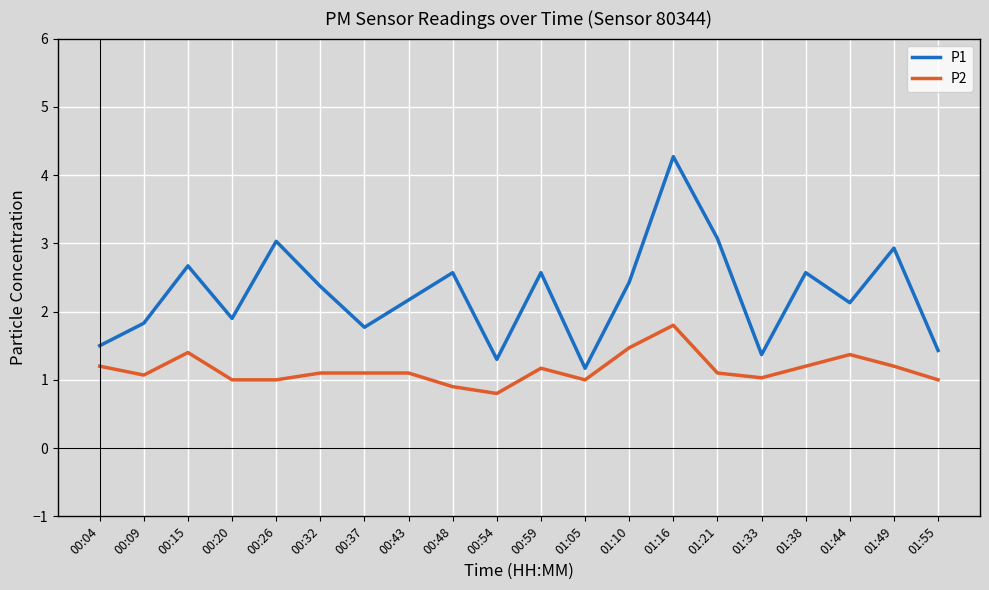

Rank the series at 01:44 from lowest to highest value.

P2, P1